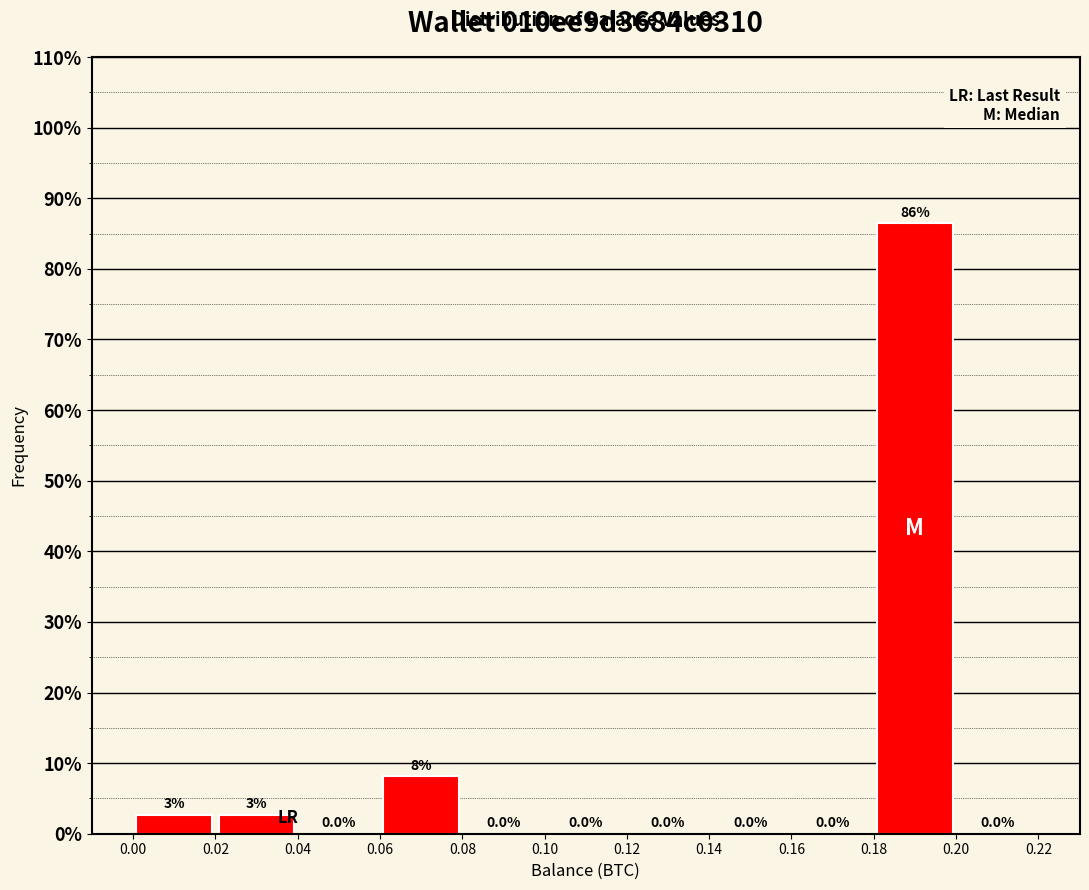

Over which range of the x-axis is the bar tallest?

0.18 to 0.20